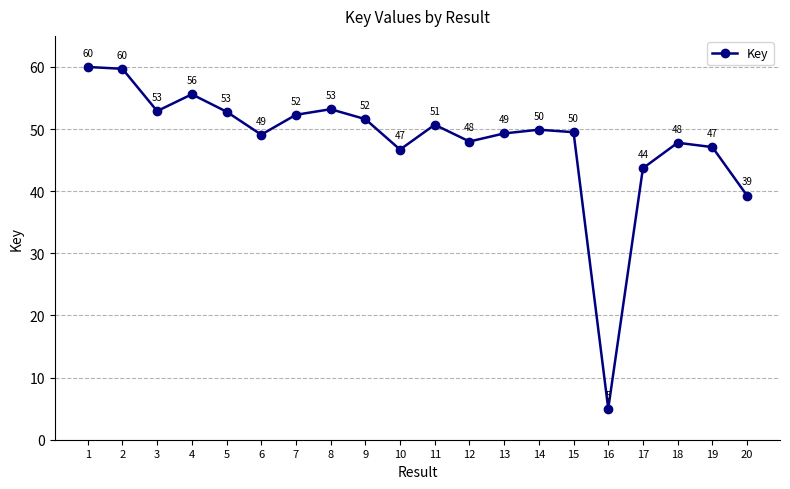

What is the ratio of the value at 4 to the value at 9?

1.1